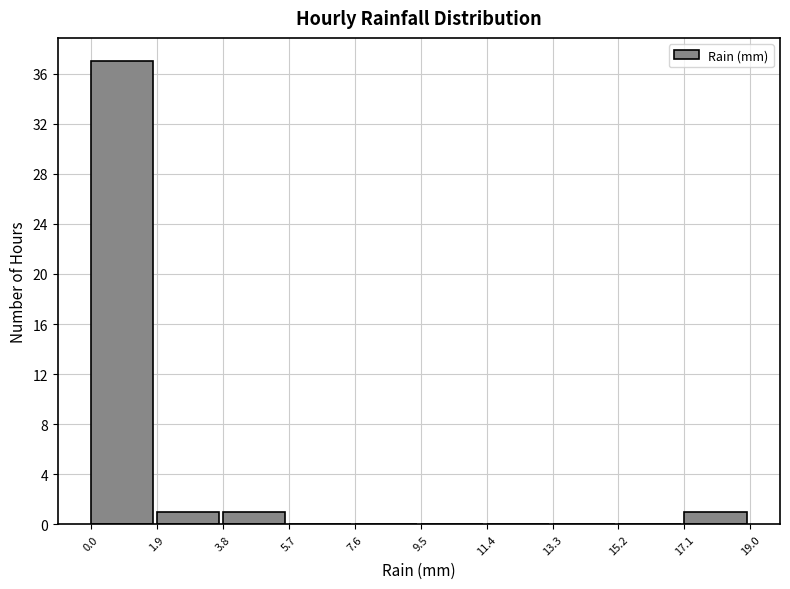

Which range on the x-axis has the tallest bar?

0.0 to 1.9